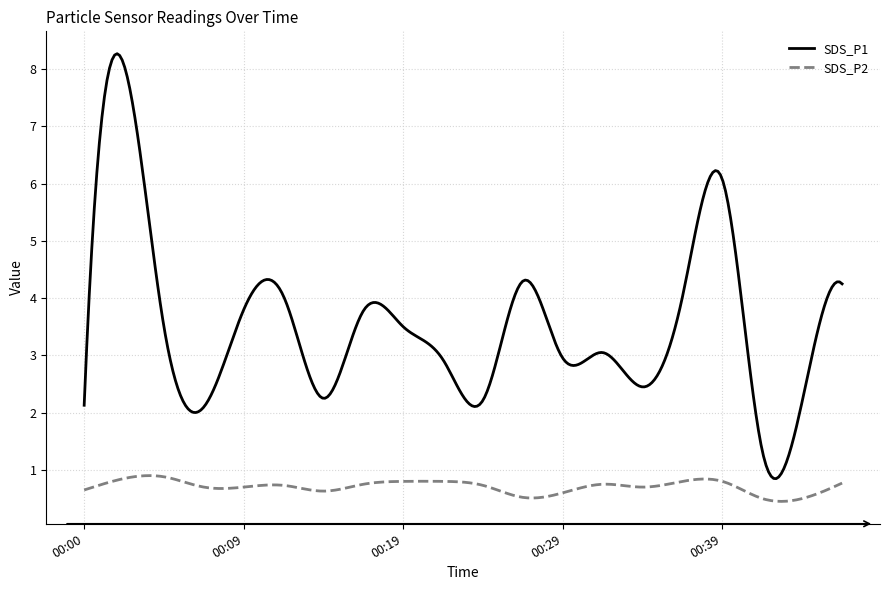

Which series has the largest total across all categories?

SDS_P1